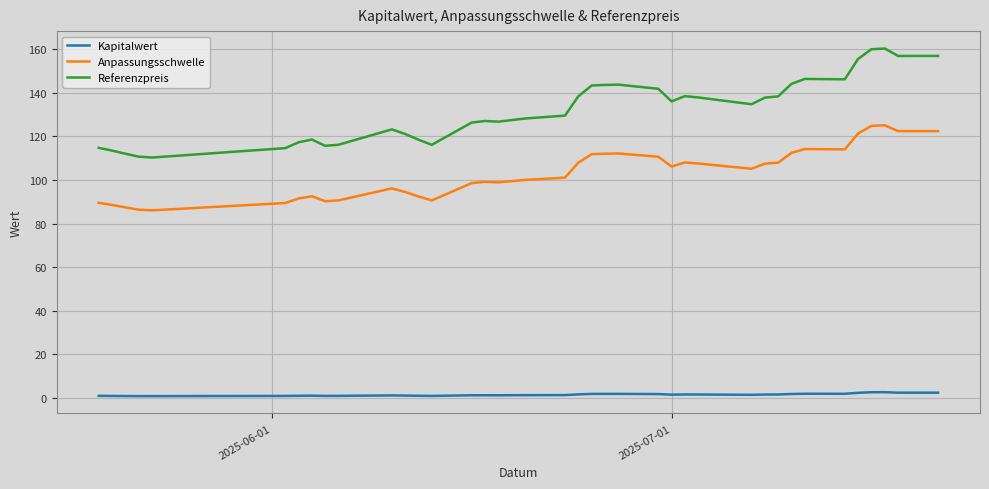

What is the maximum value shown in the chart?

160.4